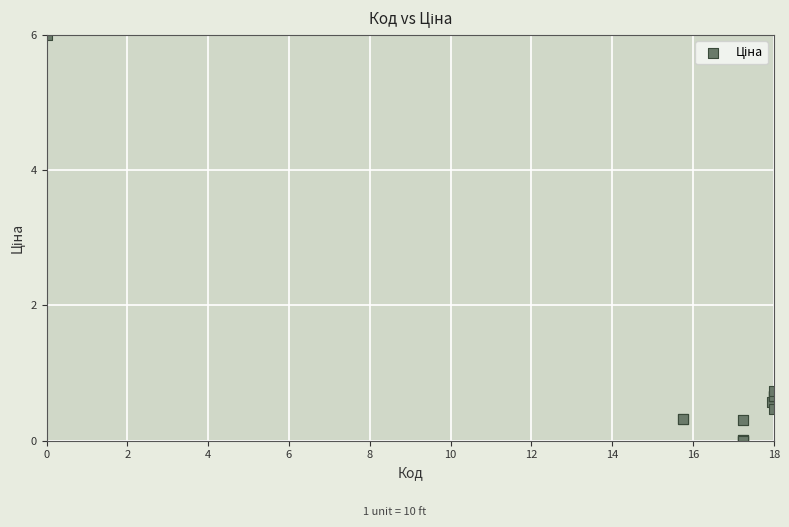

What Y value in the scatter plot is closest to 3?

0.7